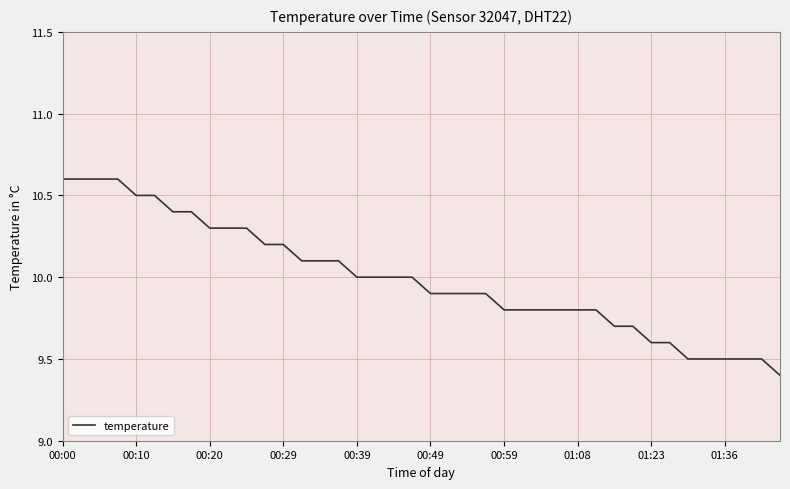

What is the difference between the maximum and minimum values?

1.2